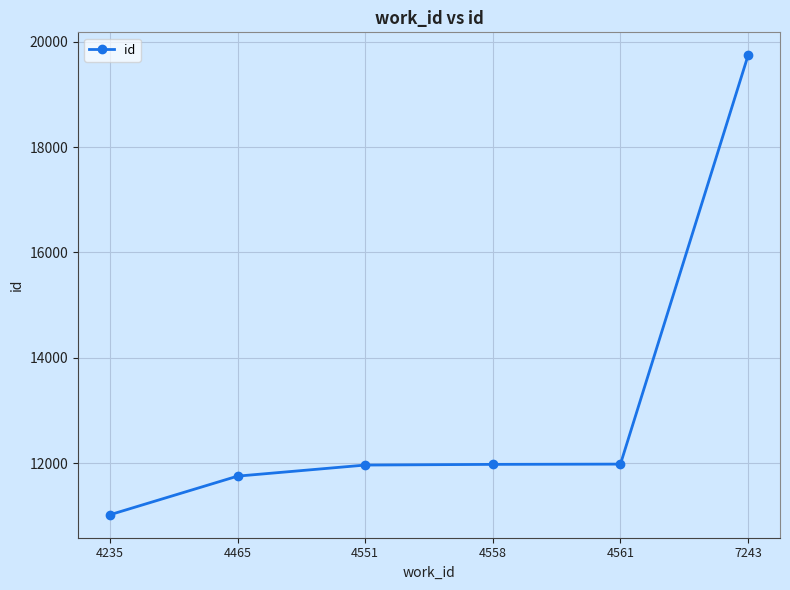

What value does the data have at 4551, to the nearest 50?

11950